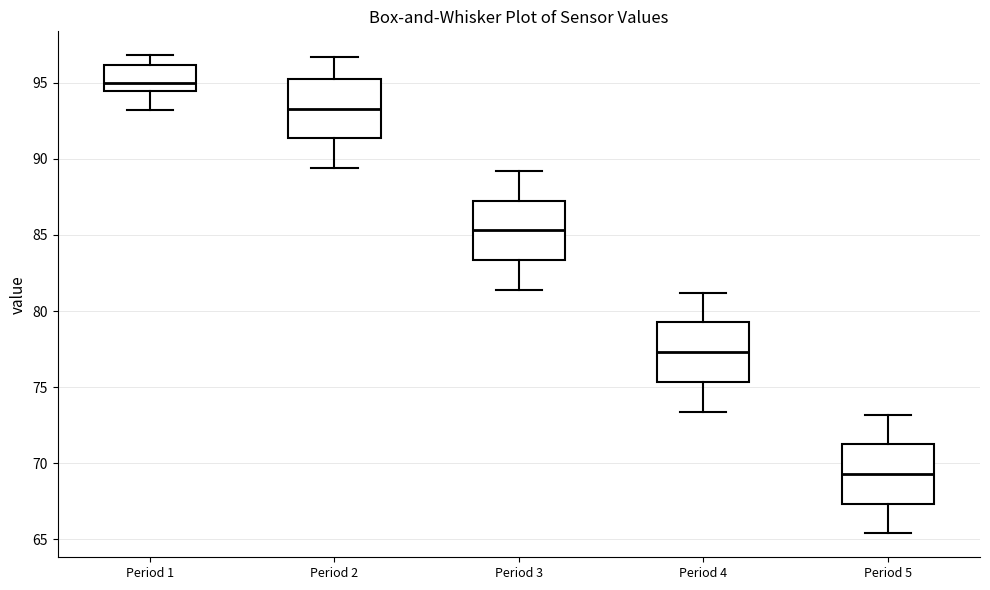

Which box's median line is the highest?

Period 1